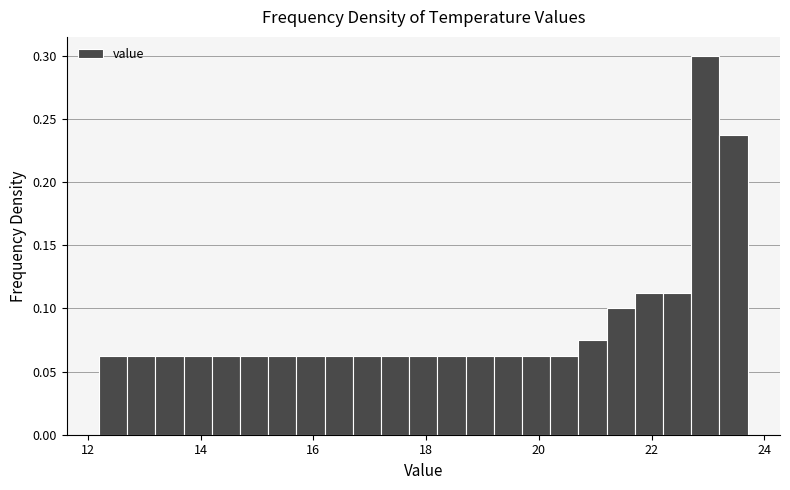

Read against the x-axis, roughly where is the centre of the tallest bar?

23.0